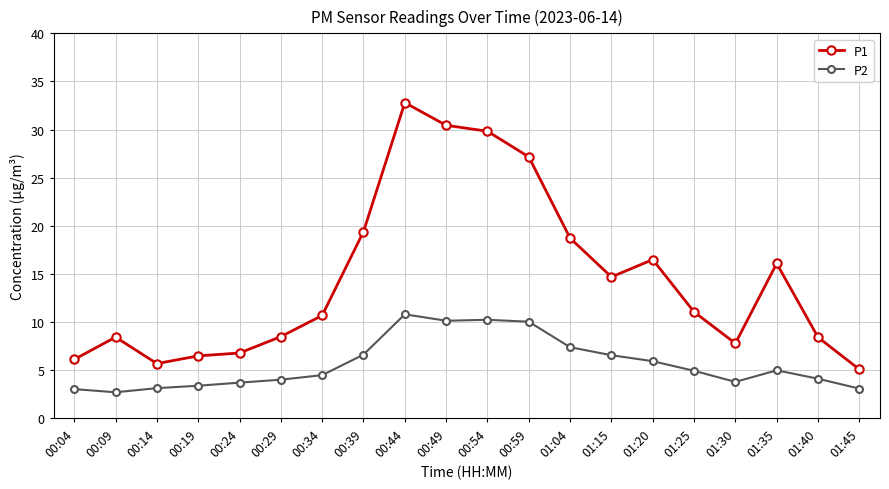

Rank the series by their maximum value, from highest to lowest.

P1, P2